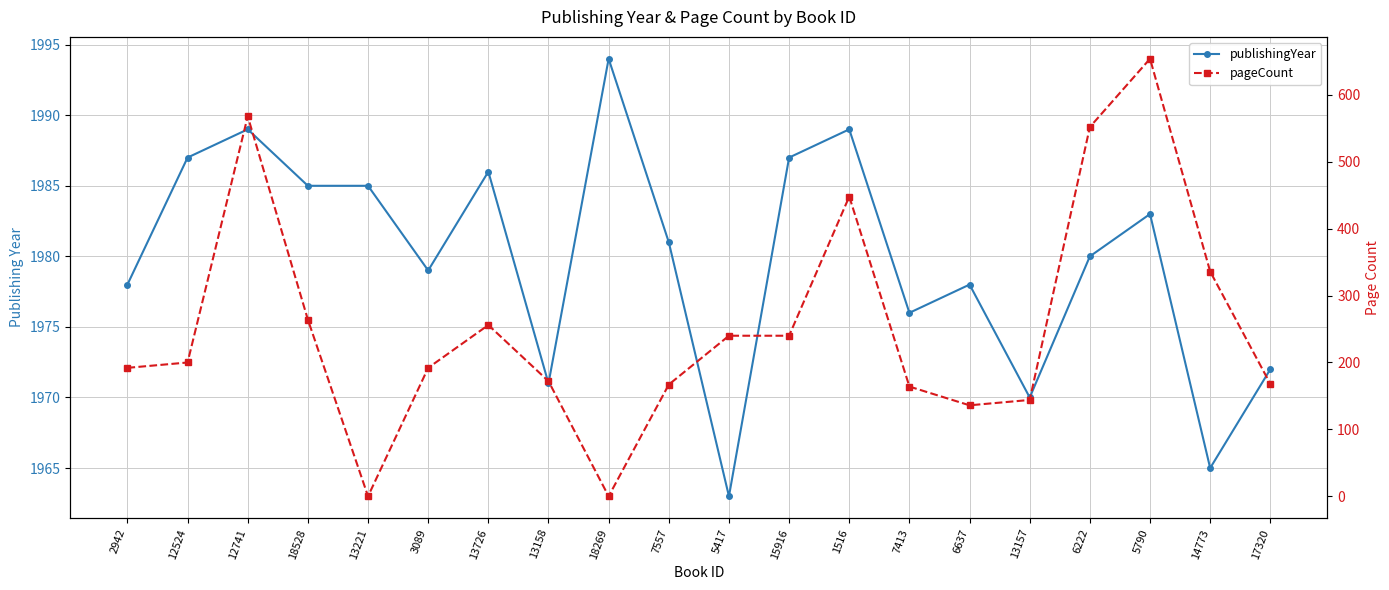

The value of publishingYear at 13221 is 1985. True or false?

True